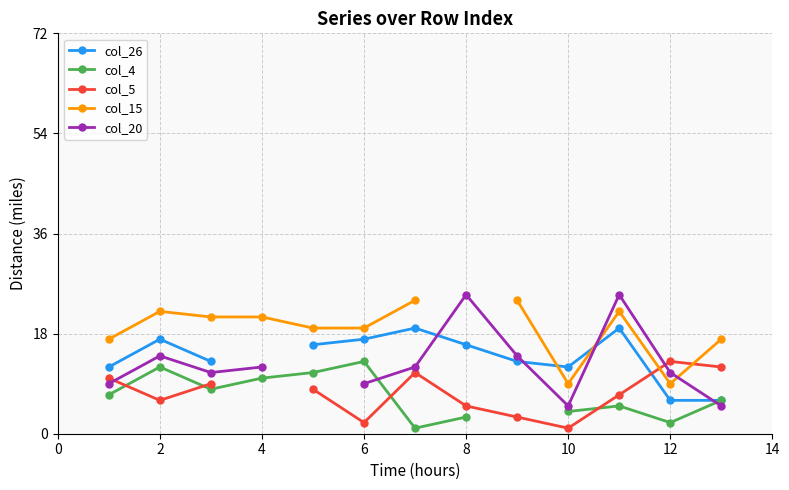

Count the number of categories in the chart.

13